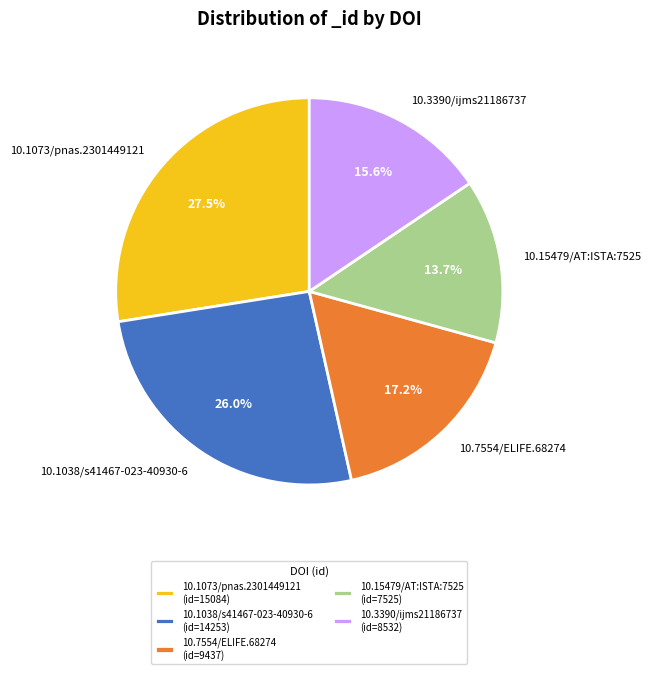

What portion of the pie excludes 10.7554/ELIFE.68274?

82.8%